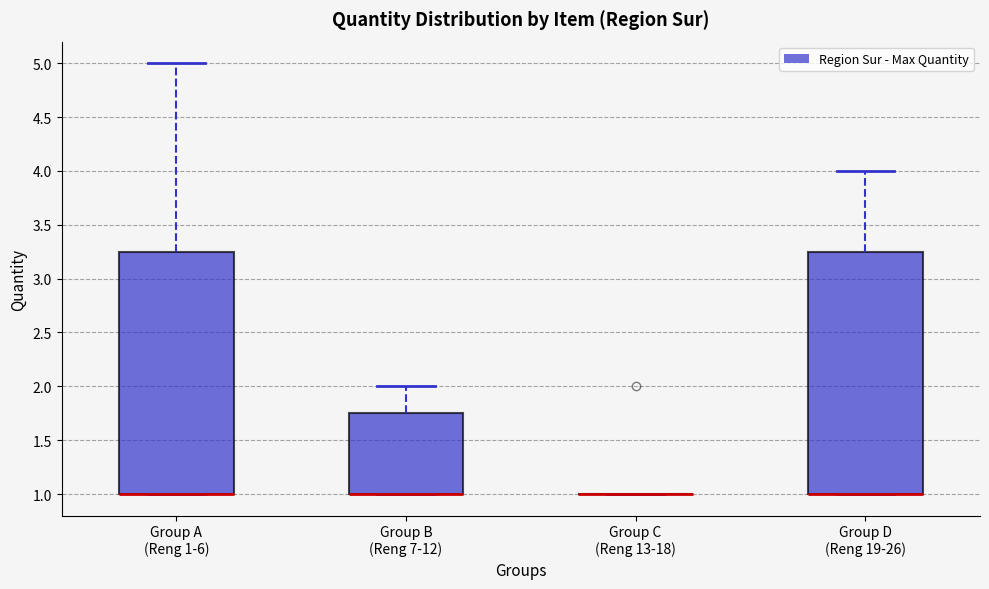

Reading left to right, transcribe this box plot: for each box, give where its median line is, the range the box spans, and where its two whiskers end, as read against the y-axis. The values are not printed on the chart, so give them approximately, as read against the axis.

Group A (Reng 1-6): median 1.00 (drawn on the box's lower edge), box 1.00 to 3.25, whiskers 1.00 to 5.00
Group B (Reng 7-12): median 1.00 (drawn on the box's lower edge), box 1.00 to 1.75, whiskers 1.00 to 2.00
Group C (Reng 13-18): box collapsed to a line at 1.00, whiskers 1.00 to 1.00
Group D (Reng 19-26): median 1.00 (drawn on the box's lower edge), box 1.00 to 3.25, whiskers 1.00 to 4.00